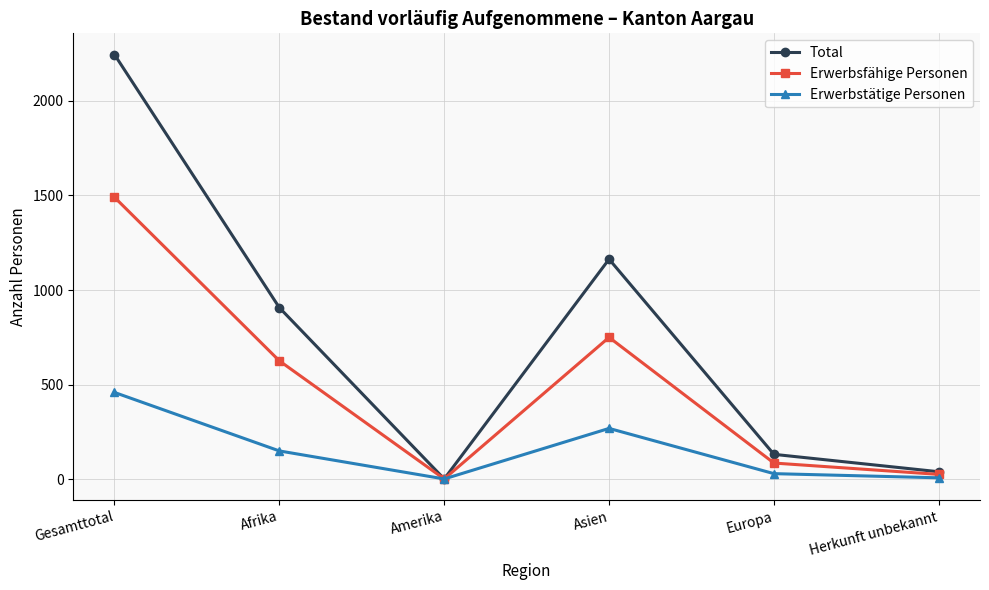

What is the label of the 5th point from the left?

Europa